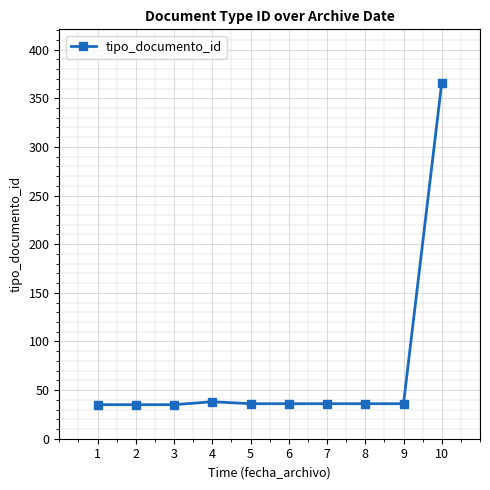

Is it true that the value at 5 is 36?

True